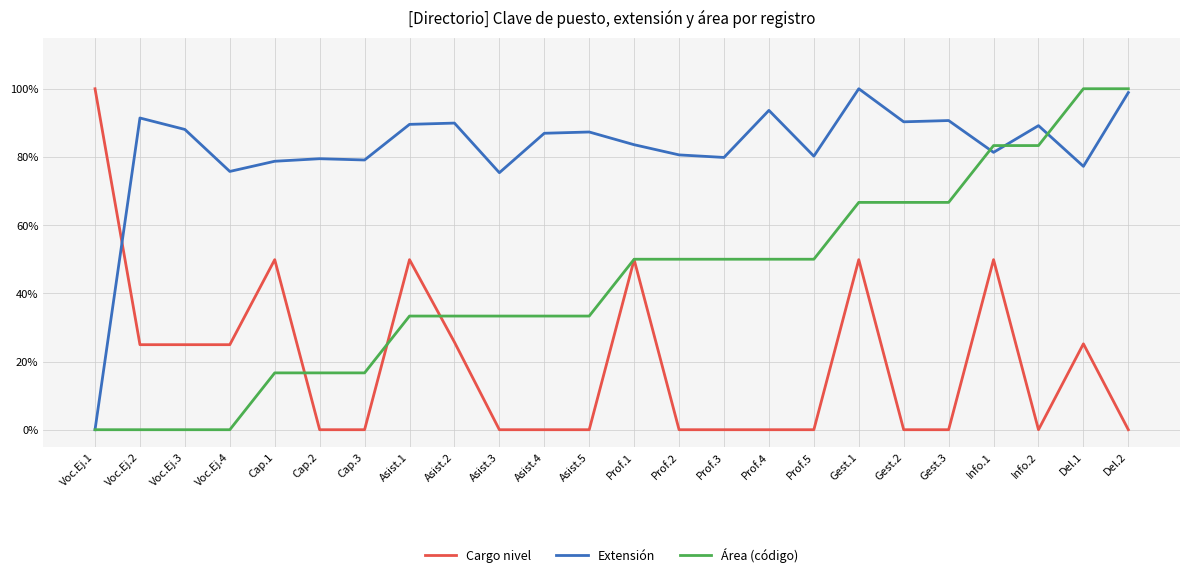

True or false: Cargo nivel and Área (código) cross at least once.

True